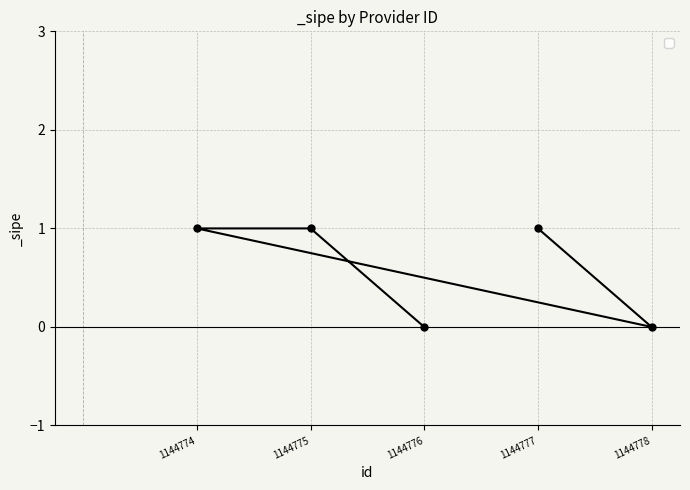

Reading right to left, list all the values displayed in this chart.

0	1	0	1	1